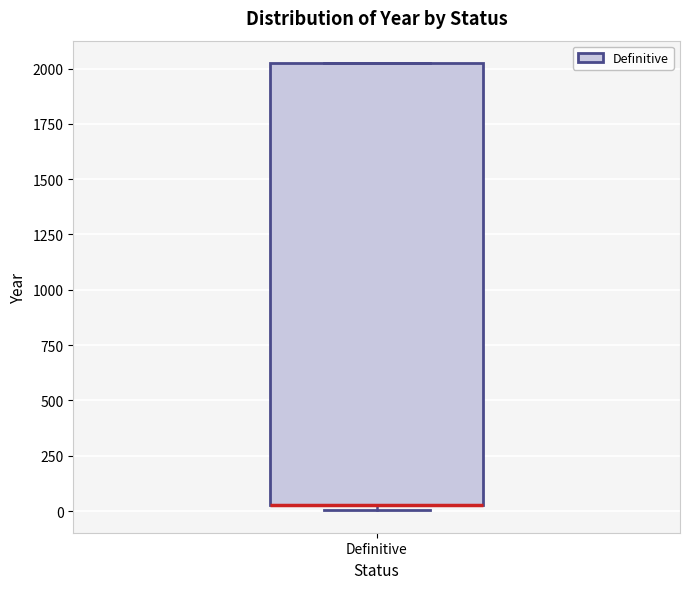

Where is the upper edge of the box for Definitive on the y-axis? The values are not printed on the chart, so give them approximately, as read against the axis.

2050